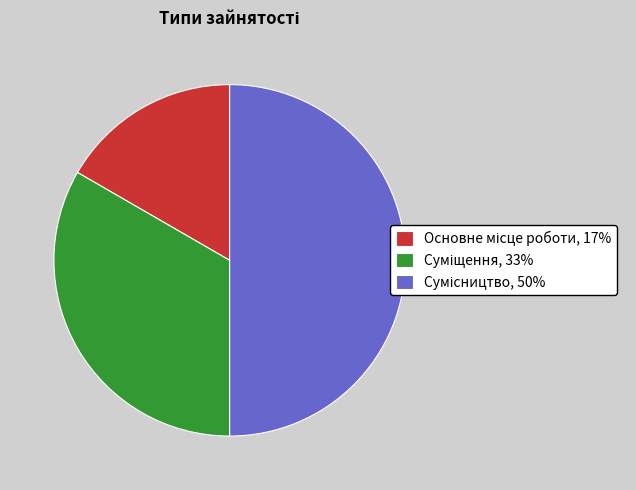

Rank the categories by value from highest to lowest.

Сумісництво, Суміщення, Основне місце роботи